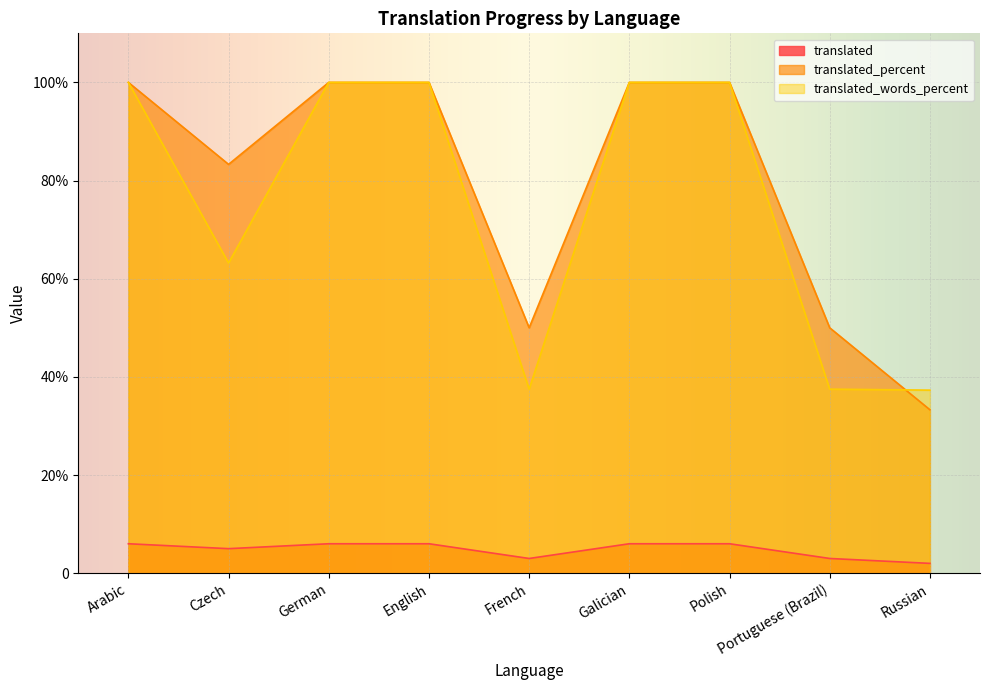

Rank the categories by translated_percent value from lowest to highest.

Russian, French, Portuguese (Brazil), Czech, Arabic, German, English, Galician, Polish